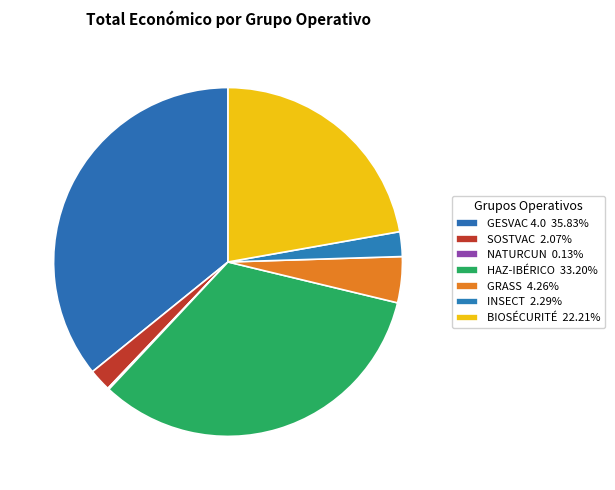

Does any single category account for the majority?

No